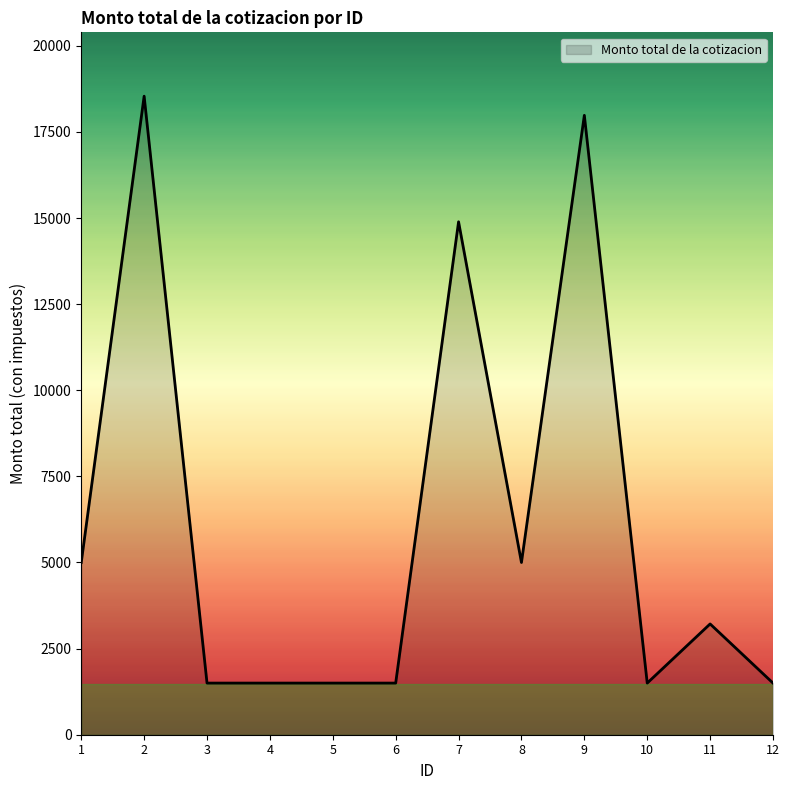

What is the maximum value shown in the chart?

18537.4